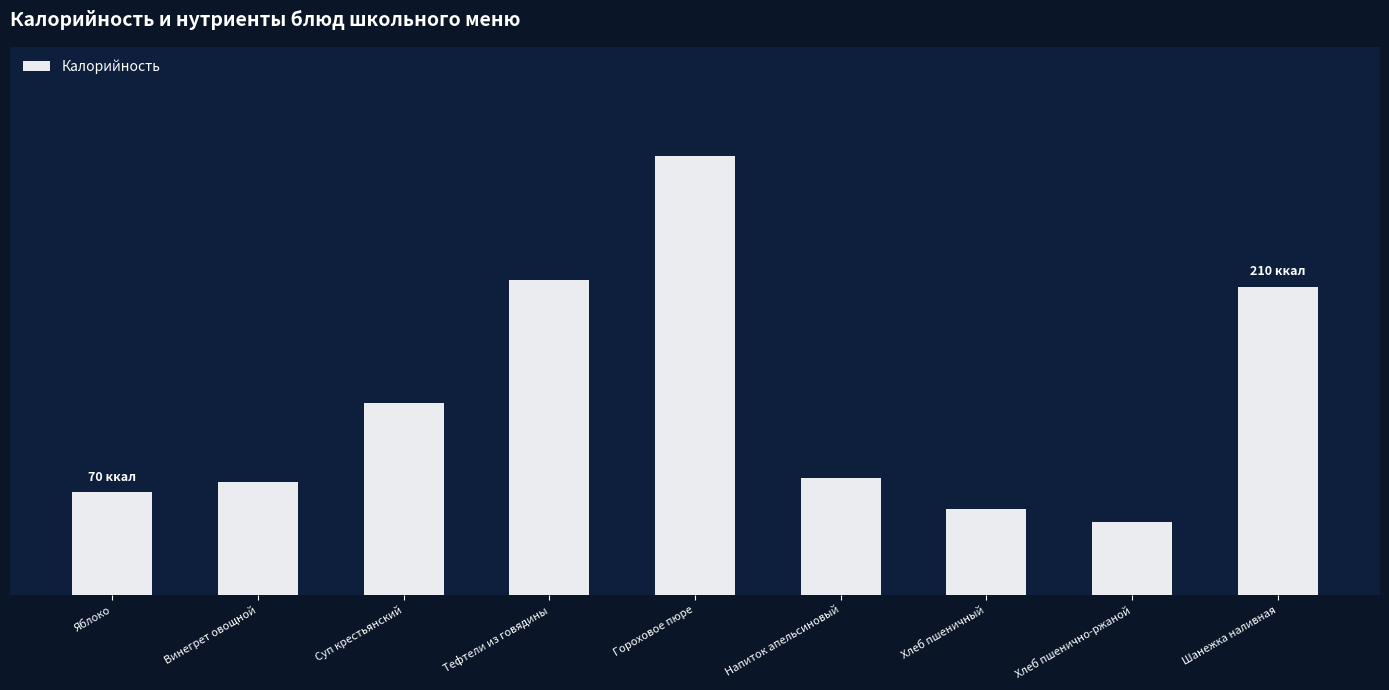

Are the bars horizontal?

No